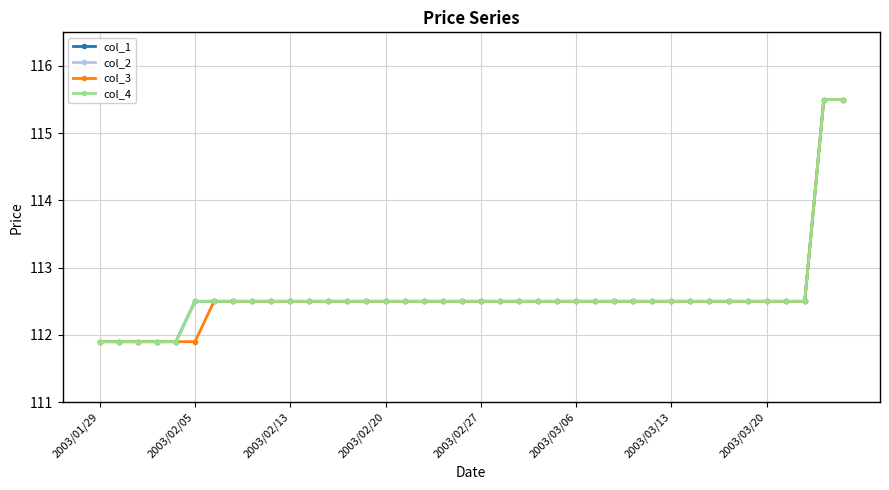

Where is col_1 nearest to the value 113?

2003/02/05